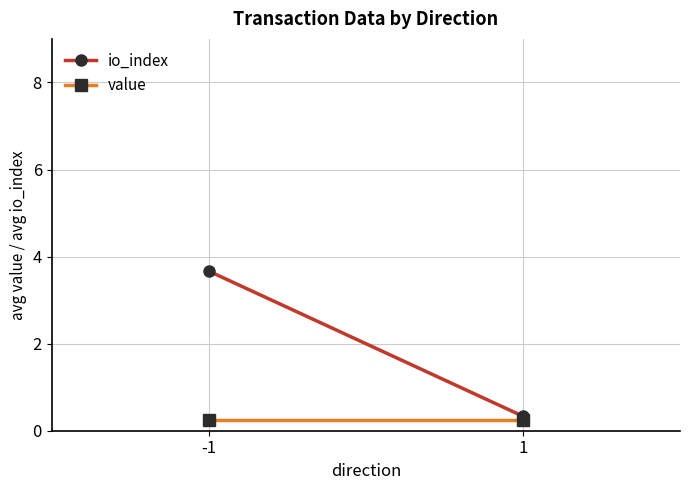

How many series are shown in this chart?

2